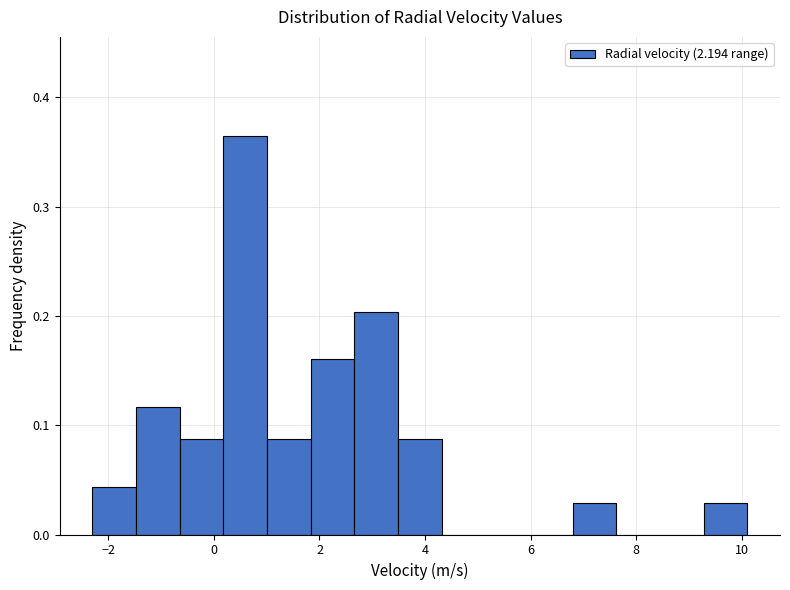

Reading left to right, list every bar in this chart as the range it spans on the x-axis followed by its height. Neither the bar edges nor the heights are printed on the chart, so give them approximately, as read against the axes.

-2.2 to -1.4: 0.04
-1.4 to -0.6: 0.12
-0.6 to 0.2: 0.09
0.2 to 1.0: 0.36
1.0 to 1.8: 0.09
1.8 to 2.6: 0.16
2.6 to 3.4: 0.20
3.4 to 4.4: 0.09
4.4 to 5.2: 0
5.2 to 6.0: 0
6.0 to 6.8: 0
6.8 to 7.6: 0.03
7.6 to 8.4: 0
8.4 to 9.2: 0
9.2 to 10.2: 0.03